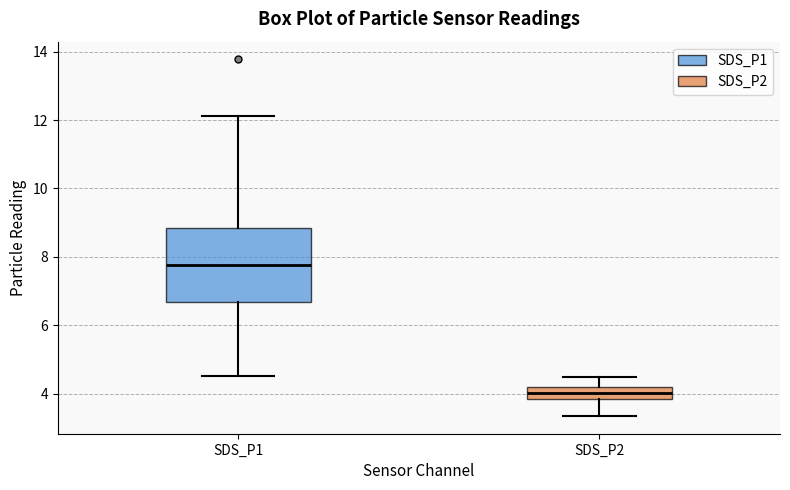

Reading left to right, read every box against the y-axis: the position of its median line, the range the box covers, and the ends of its whiskers. The values are not printed on the chart, so give them approximately, as read against the axis.

SDS_P1: median 7.8, box 6.6 to 8.8, whiskers 4.6 to 12.2
SDS_P2: median 4.0, box 3.8 to 4.2, whiskers 3.4 to 4.6